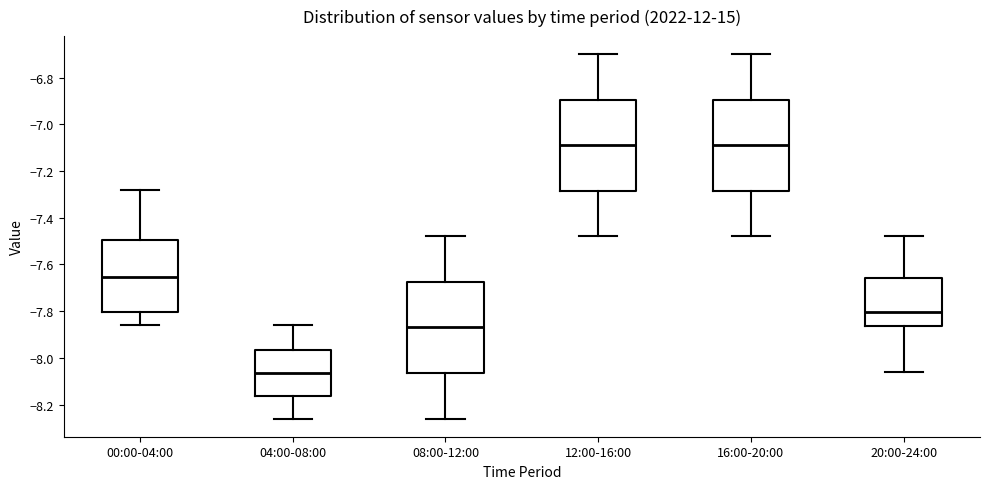

Which box has the lowest median line?

04:00-08:00